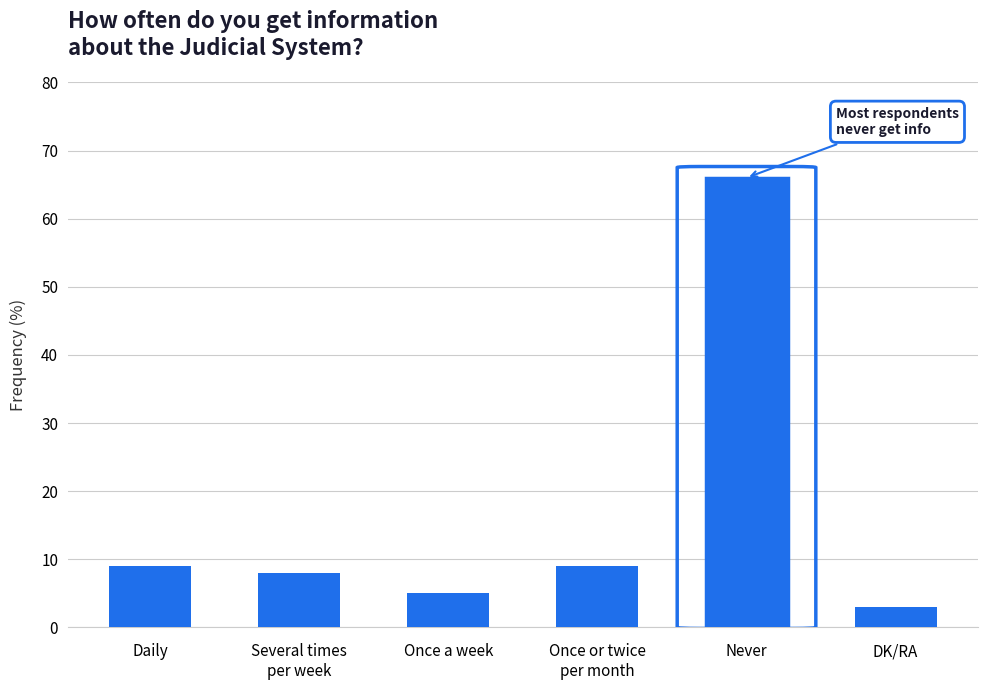

What value does the data have at Daily?

9